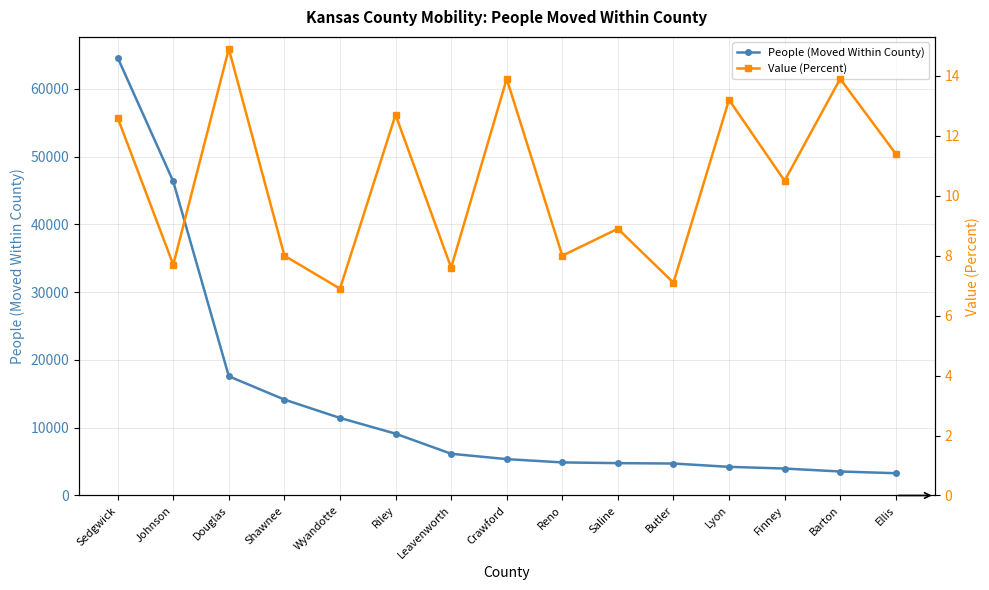

True or false: Value (Percent) and People (Moved Within County) intersect in this chart.

False